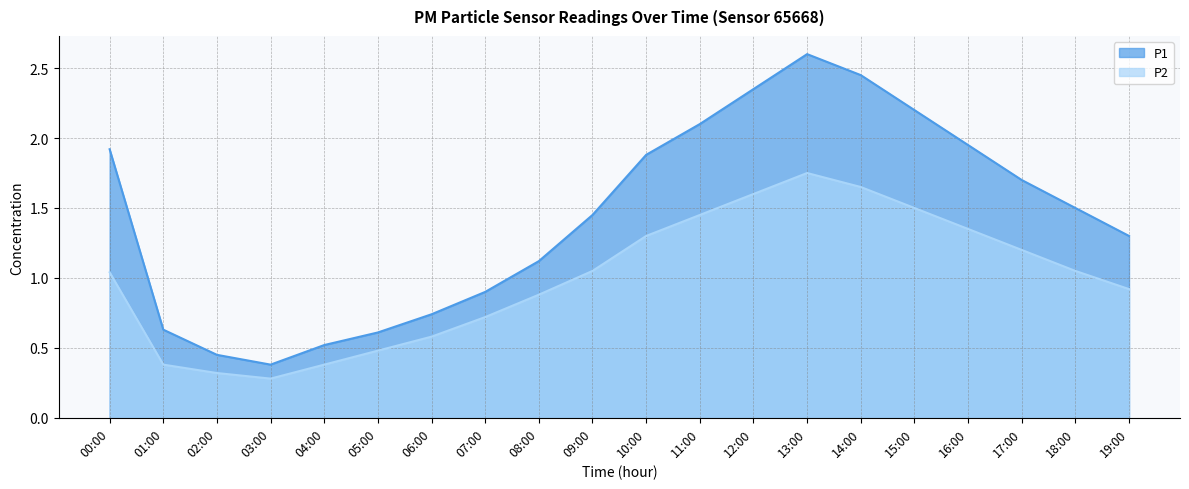

How many series are shown in this chart?

2